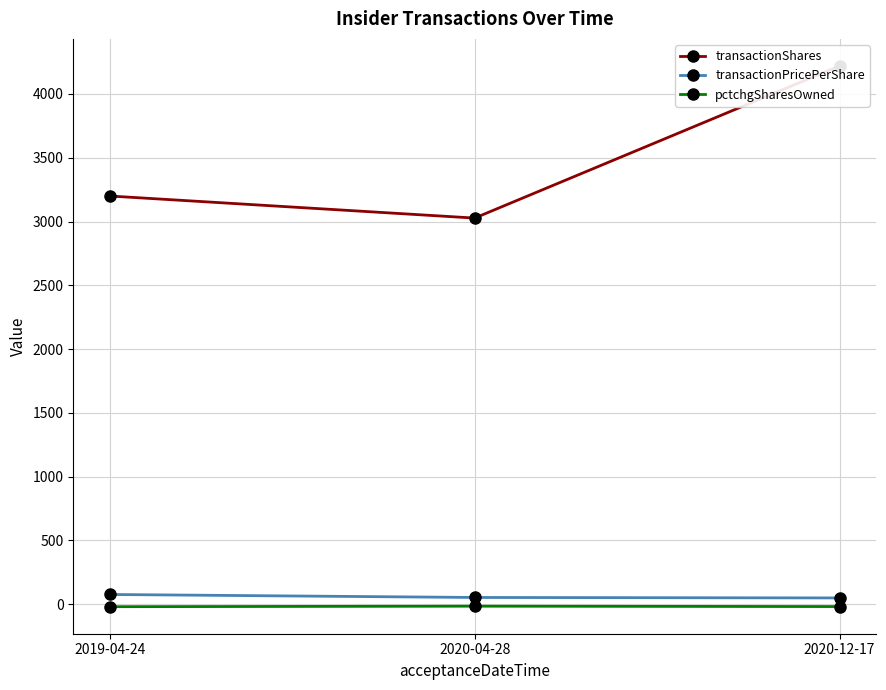

Does the chart have visible grid lines?

Yes